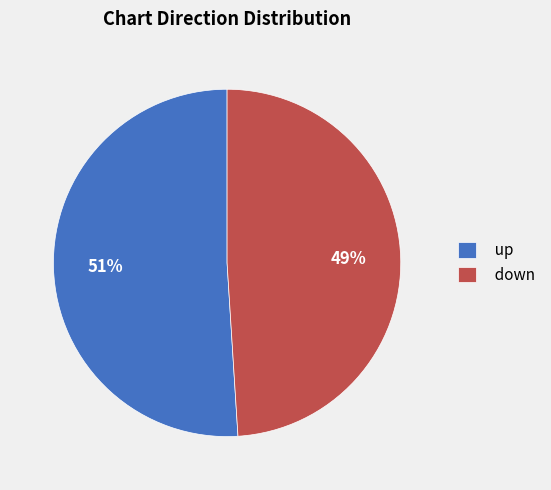

Which has a higher value, down or up?

up